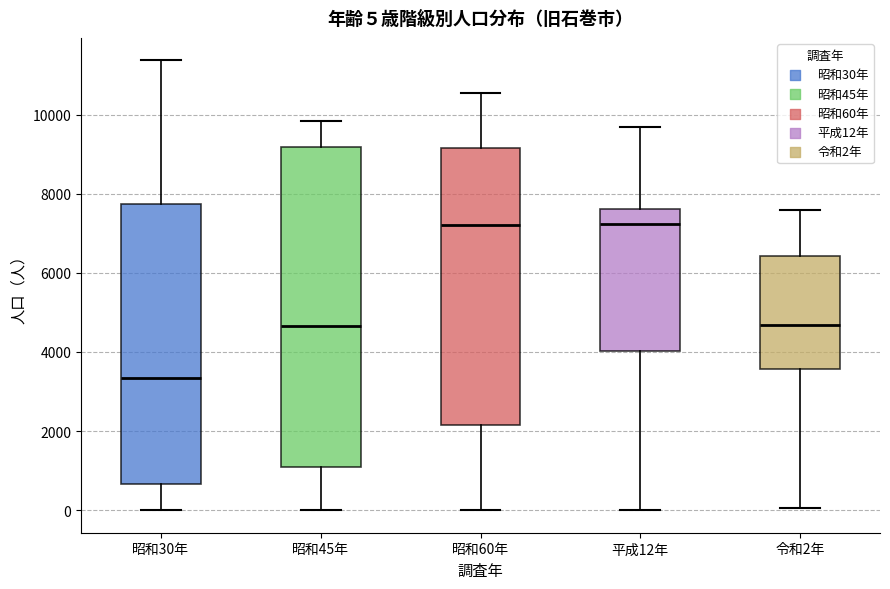

Comparing the boxes themselves (not the whiskers), which one is the tallest?

昭和45年